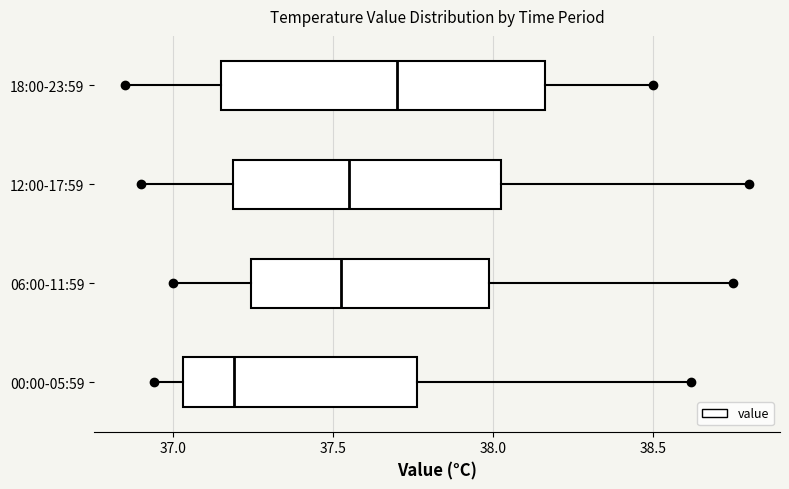

Which box is the widest, from its left edge to its right edge?

18:00-23:59